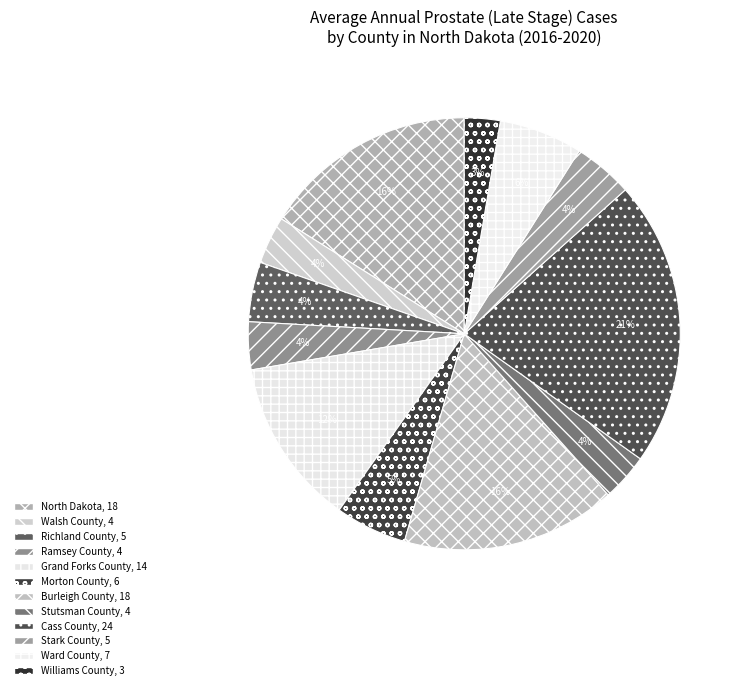

What is the change in value from Stutsman County to Williams County?

-1